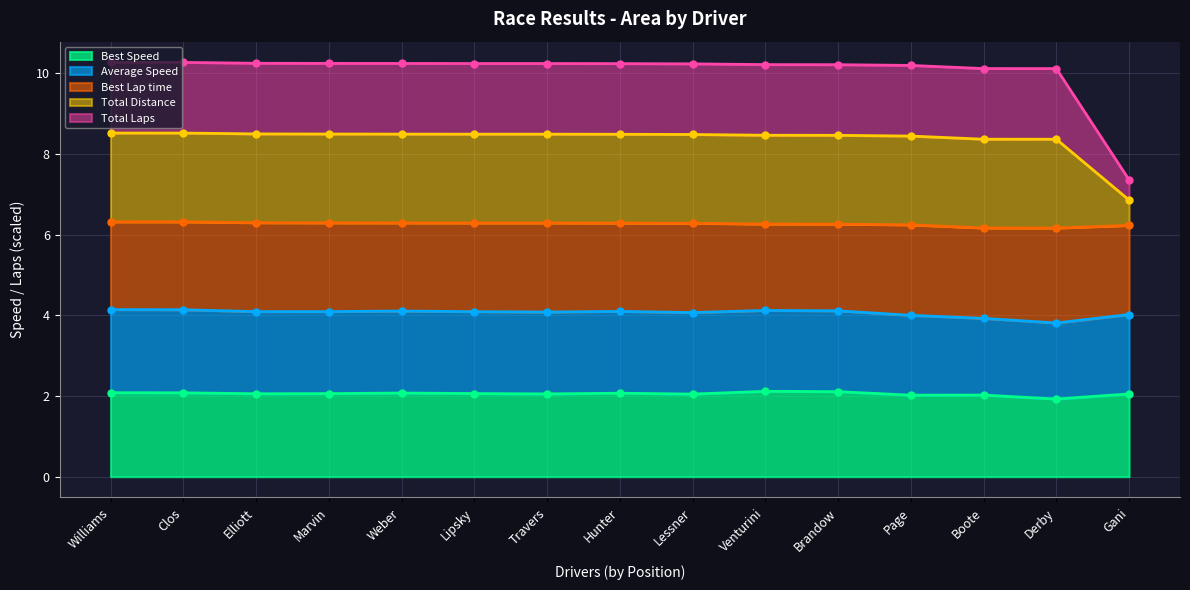

List the labels in order of Total Laps value, largest first.

Williams, Clos, Elliott, Marvin, Weber, Travers, Lipsky, Hunter, Lessner, Venturini, Brandow, Page, Boote, Derby, Gani